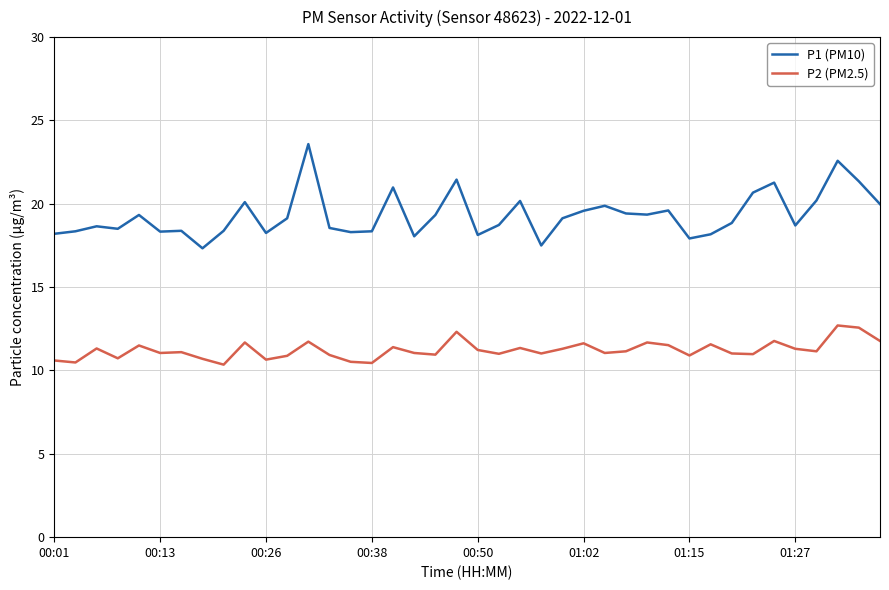

True or false: P1 (PM10) and P2 (PM2.5) intersect in this chart.

False